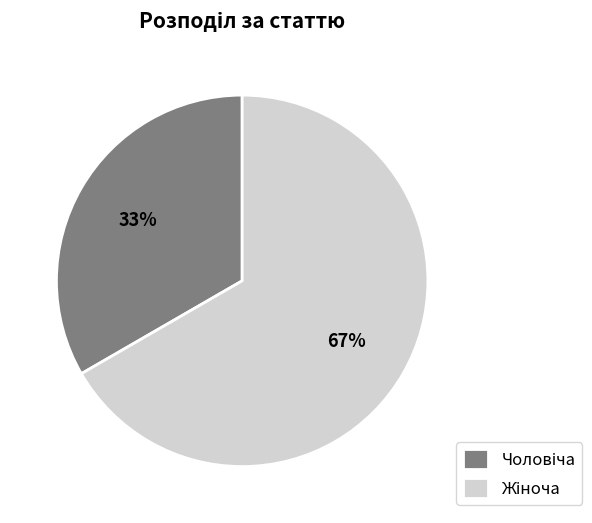

To the nearest percent, what is the average slice percentage?

50%